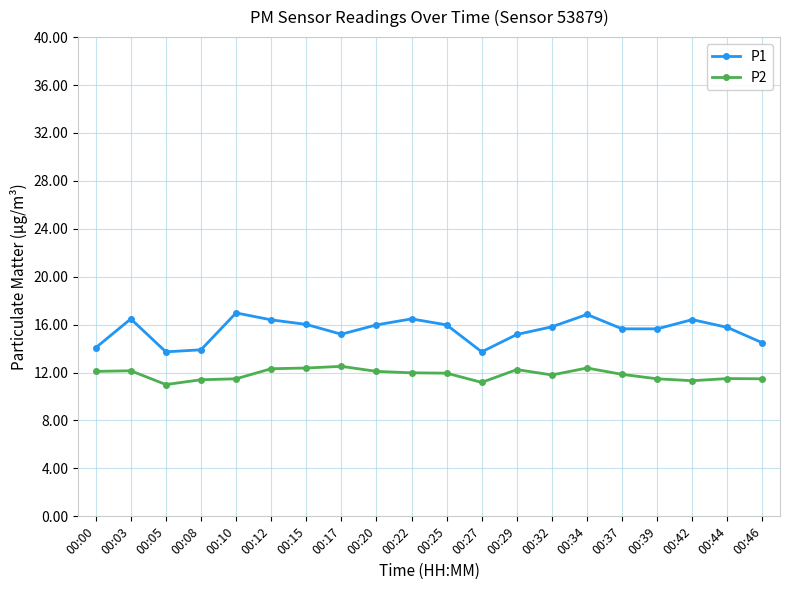

What is the minimum value shown in the chart?

11.0